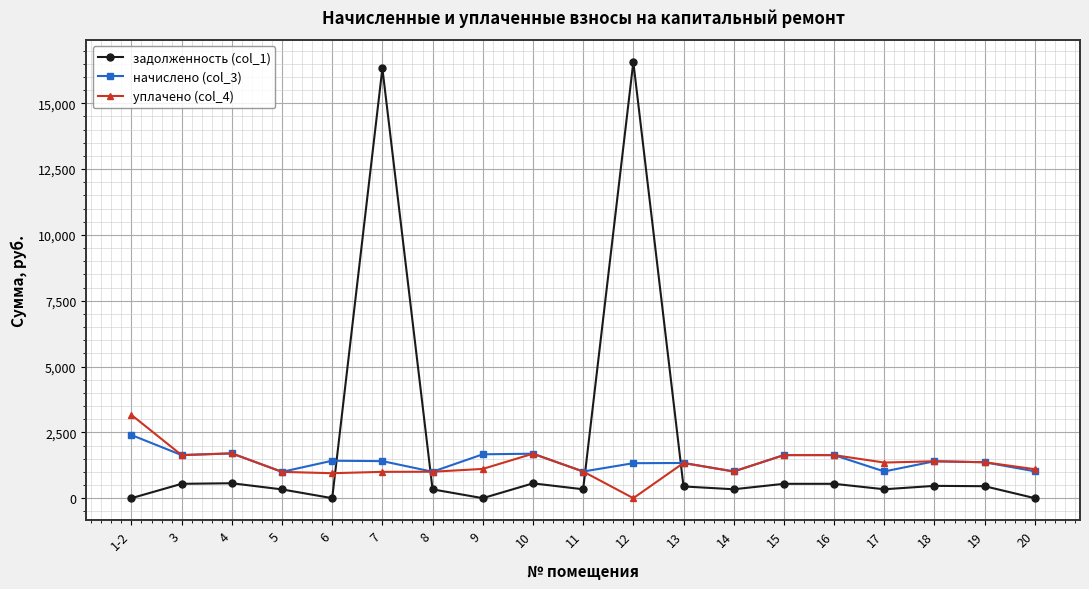

True or false: задолженность (col_1) has a value of 0.0 at 9.

True